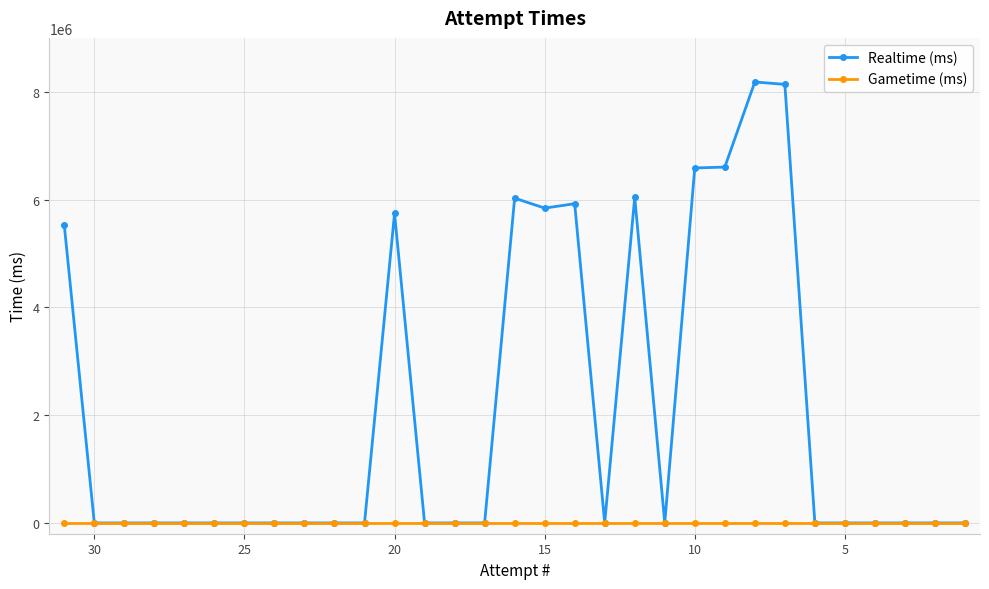

True or false: Gametime (ms) and Realtime (ms) cross at least once.

False